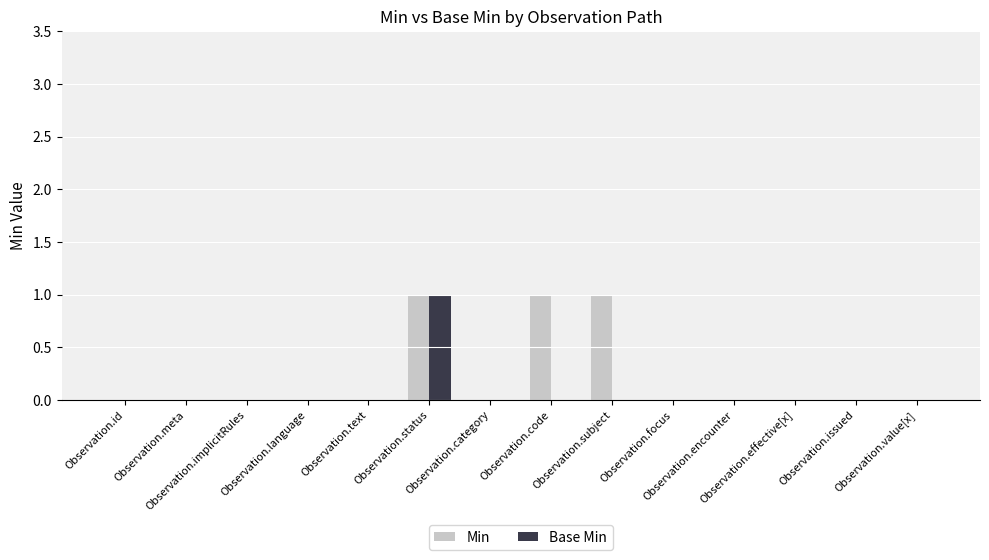

How many data points does each series have?

14